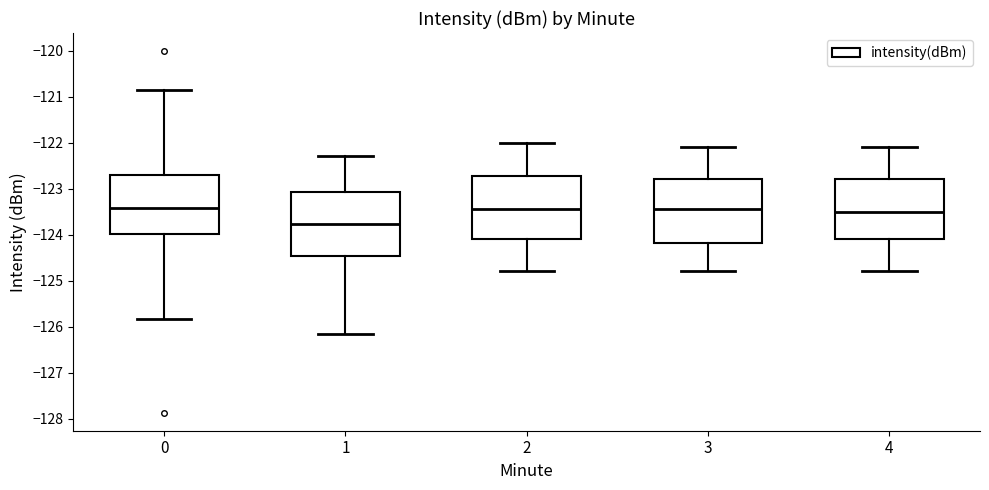

Reading left to right, transcribe this box plot: for each box, give where its median line is, the range the box spans, and where its two whiskers end, as read against the y-axis. The values are not printed on the chart, so give them approximately, as read against the axis.

0: median -123.4, box -124.0 to -122.7, whiskers -125.8 to -120.8
1: median -123.8, box -124.5 to -123.1, whiskers -126.2 to -122.3
2: median -123.4, box -124.1 to -122.7, whiskers -124.8 to -122.0
3: median -123.4, box -124.2 to -122.8, whiskers -124.8 to -122.1
4: median -123.5, box -124.1 to -122.8, whiskers -124.8 to -122.1